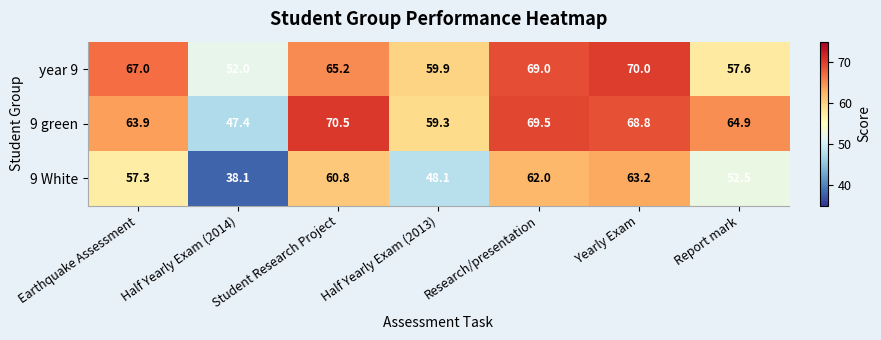

Rank the series at Half Yearly Exam (2013) from lowest to highest value.

9 White, 9 green, year 9